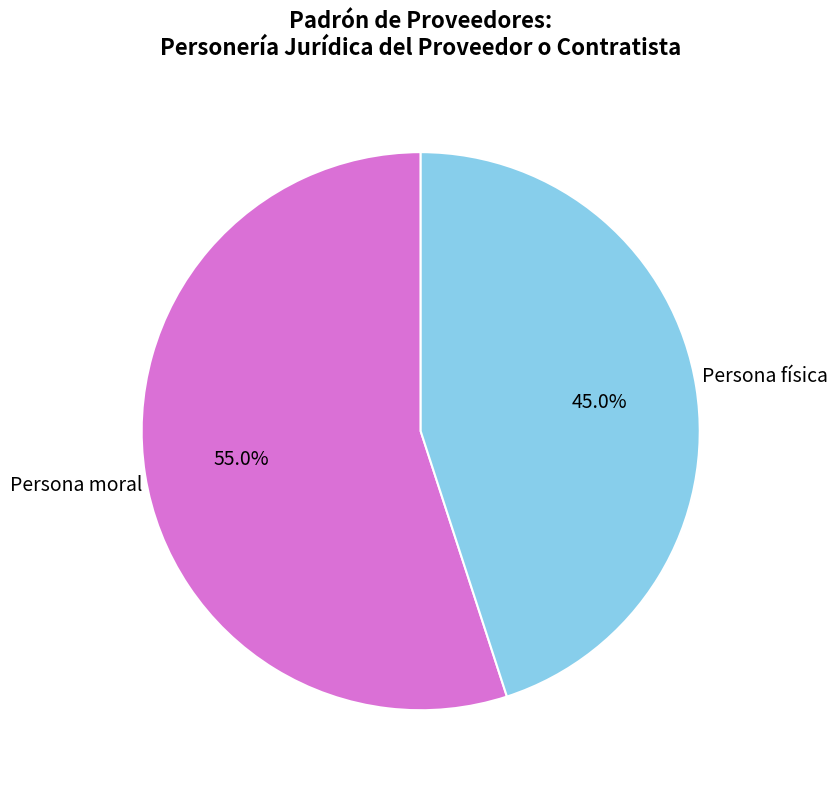

Is there any slice that represents more than half of the pie?

Yes